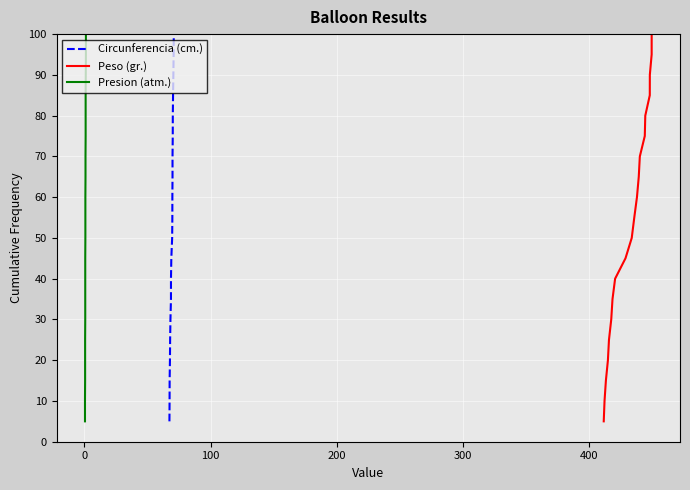

What is the minimum value for Peso (gr.)?

5.0